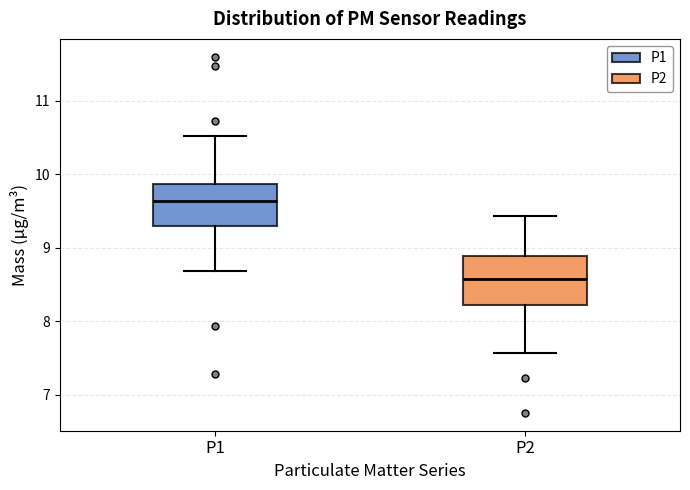

Which box has the lowest median line?

P2